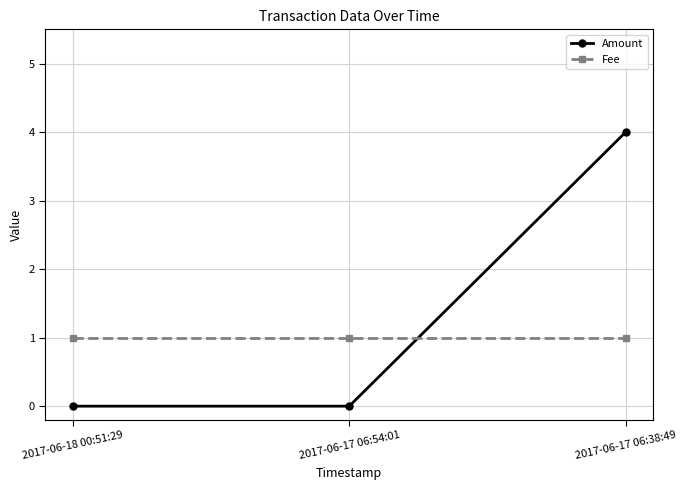

What is the difference between the highest and lowest values at 2017-06-17 06:38:49?

3